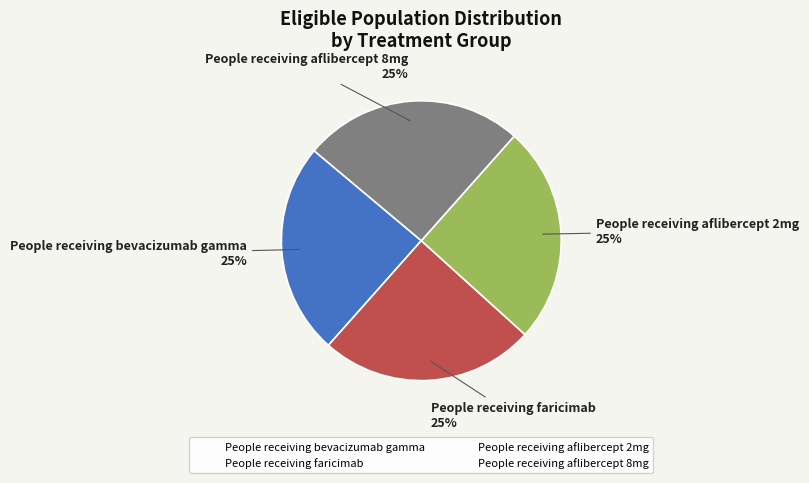

Is People receiving aflibercept 2mg the majority of the pie?

No